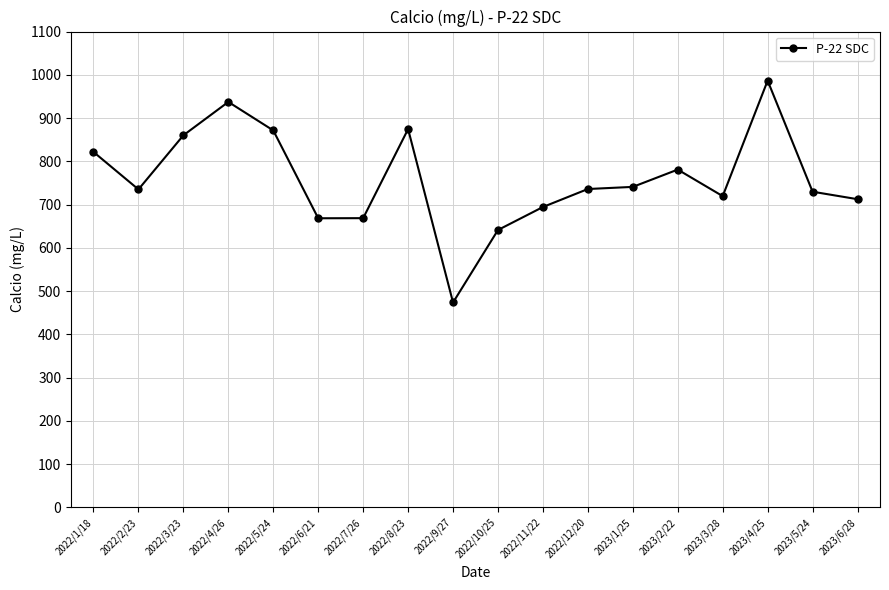

How many lines are shown in the chart?

1